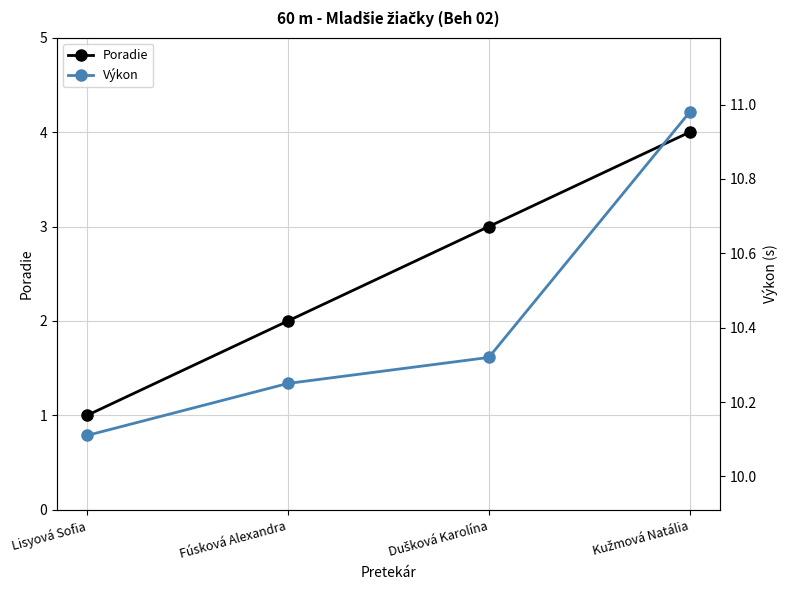

What is the difference between the Výkon values at Lisyová Sofia and Dušková Karolína?

0.2